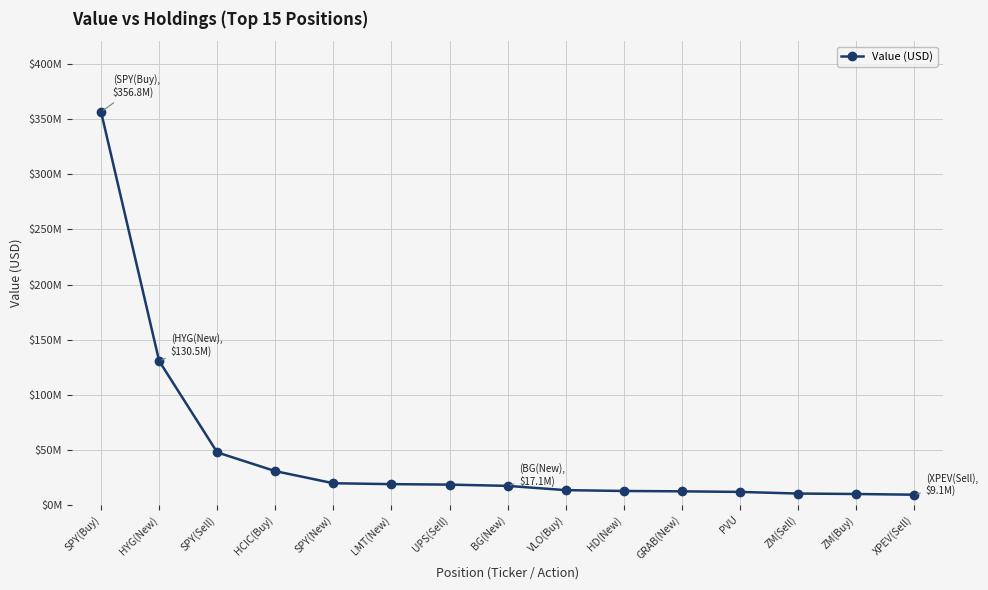

What is the smallest value displayed?

9059000